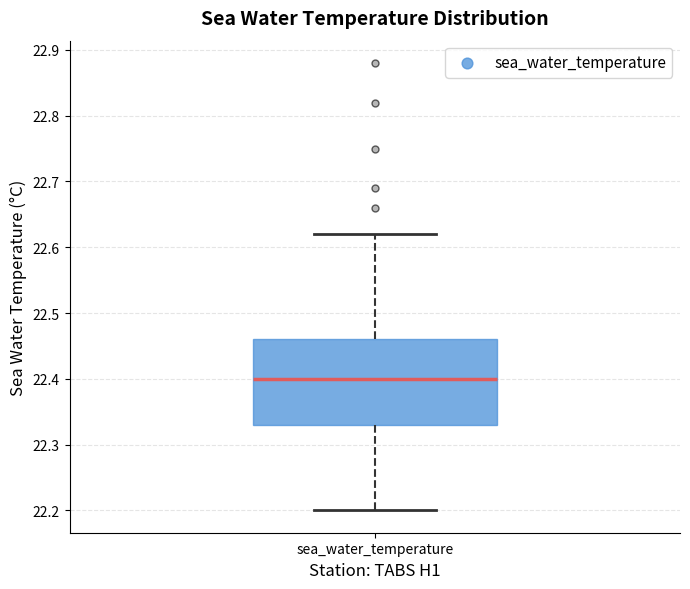

Transcribe this box plot: give where the median line is, the range the box spans, and where the two whiskers end, as read against the y-axis. The values are not printed on the chart, so give them approximately, as read against the axis.

median 22.40, box 22.33 to 22.46, whiskers 22.20 to 22.62